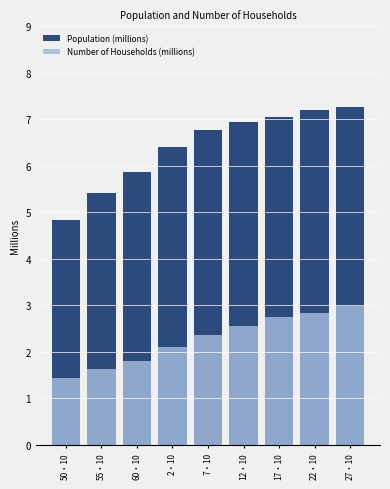

What are all the series names shown in the legend?

Population (millions), Number of Households (millions)